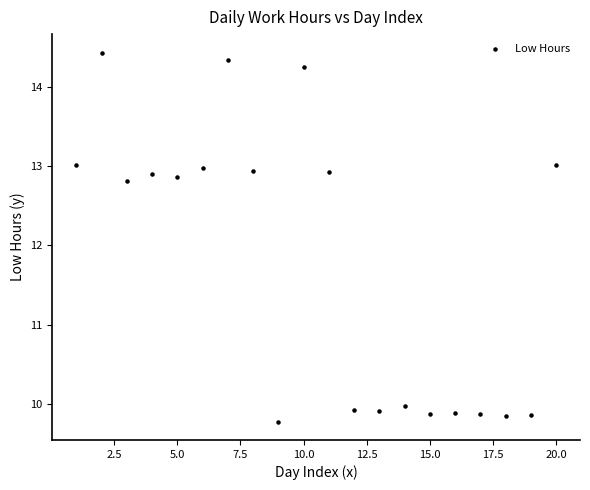

What is the range of X values (max minus min)?

19.0